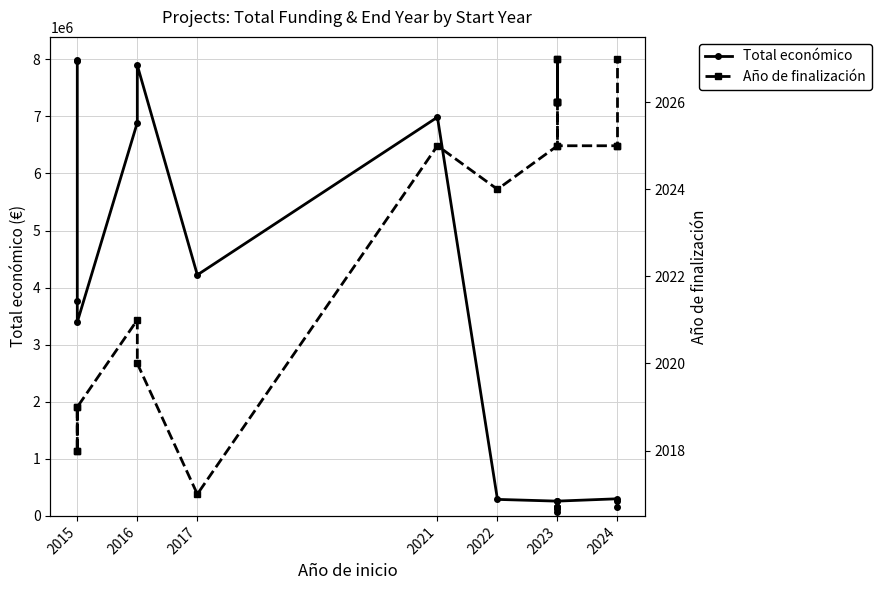

In Total económico, how many points are higher than both neighbors (excluding endpoints)?

5